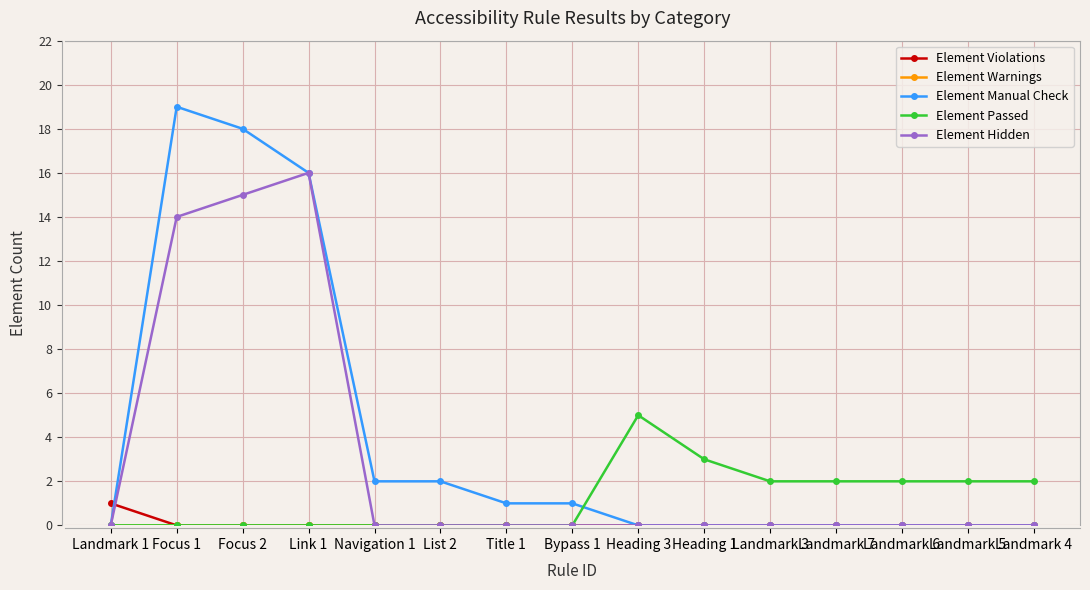

Is it true that Element Manual Check equals 8 at Landmark 3?

False